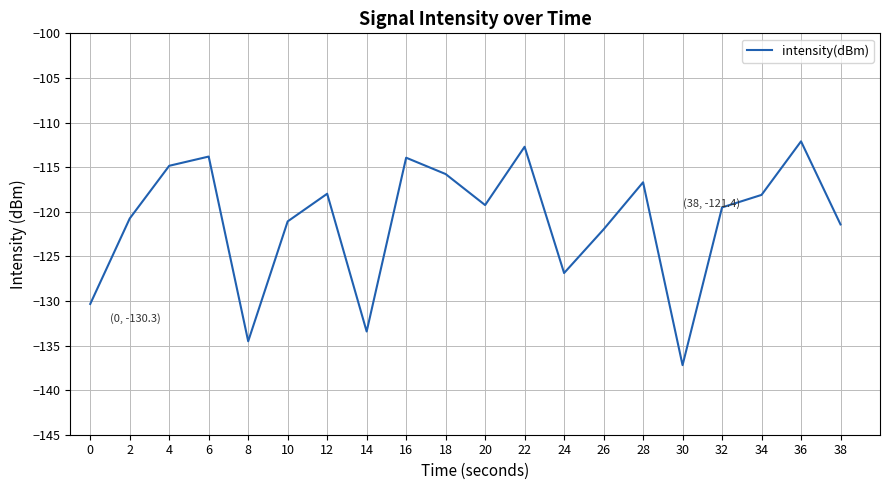

True or false: the data shows -112.7 at 22.

True